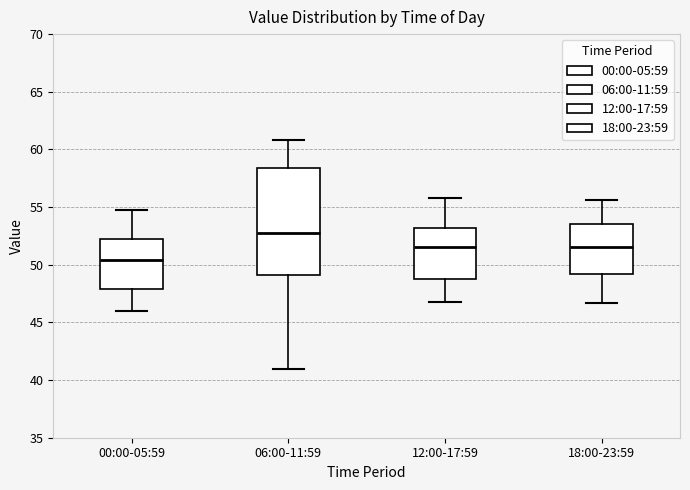

Which box's median line is the highest?

06:00-11:59